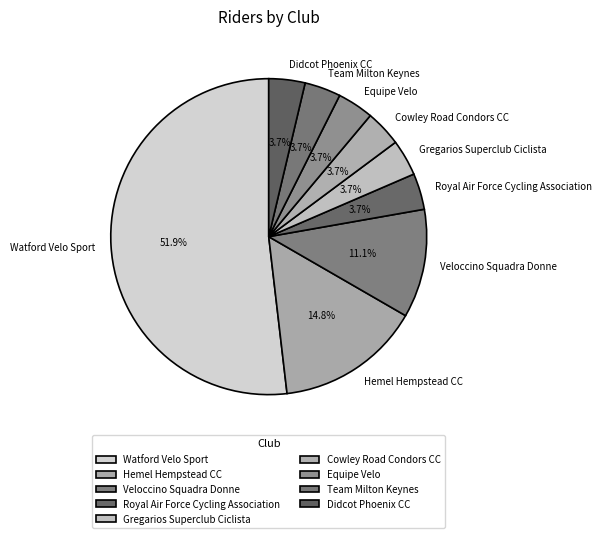

To the nearest percent, what percentage of the pie is Hemel Hempstead CC?

15%